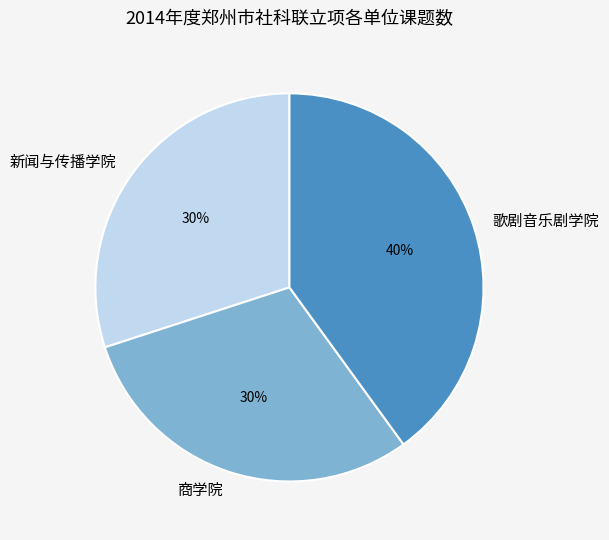

Which category has the biggest portion of the pie?

歌剧音乐剧学院